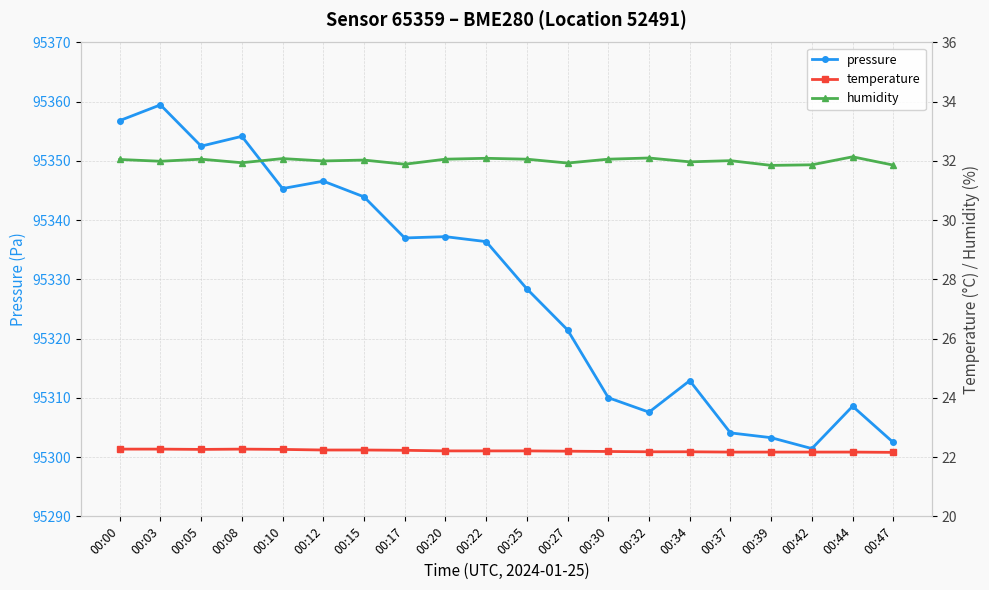

True or false: pressure and humidity cross at least once.

False